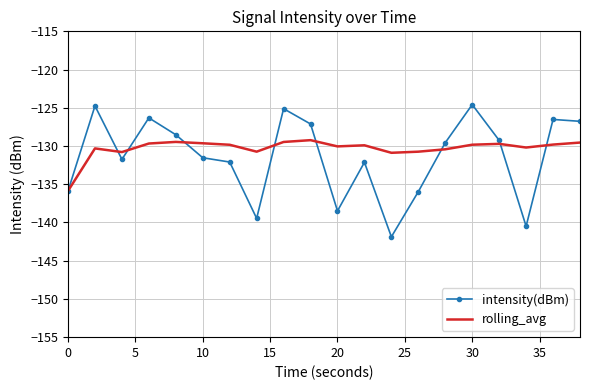

Count the number of data series in this chart.

2